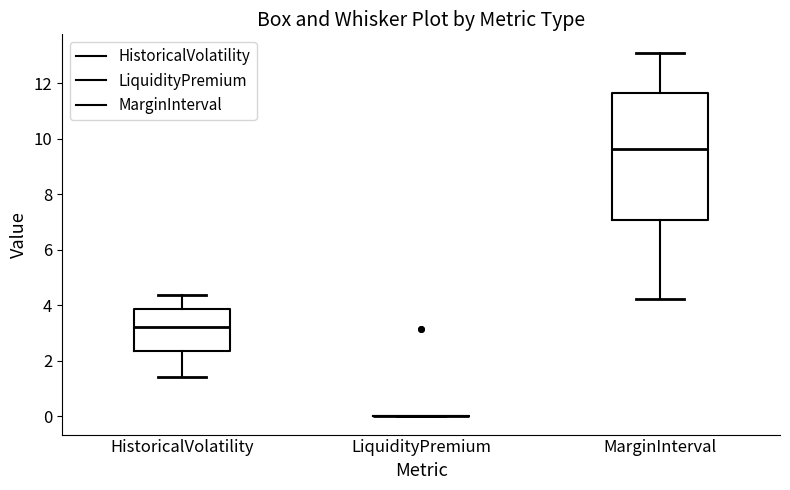

Where is the upper edge of the box for HistoricalVolatility on the y-axis? The values are not printed on the chart, so give them approximately, as read against the axis.

3.8